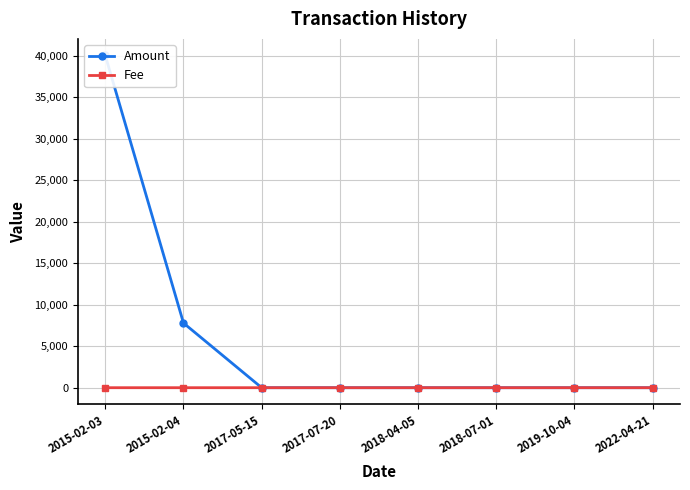

Is it true that Amount equals 0.0 at 2019-10-04?

True